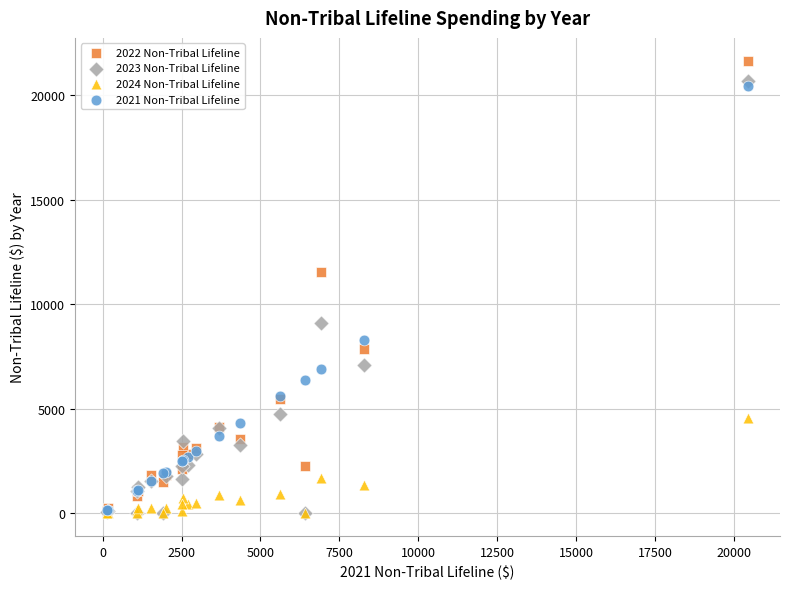

What are all the series names shown in the legend?

2022 Non-Tribal Lifeline, 2023 Non-Tribal Lifeline, 2024 Non-Tribal Lifeline, 2021 Non-Tribal Lifeline